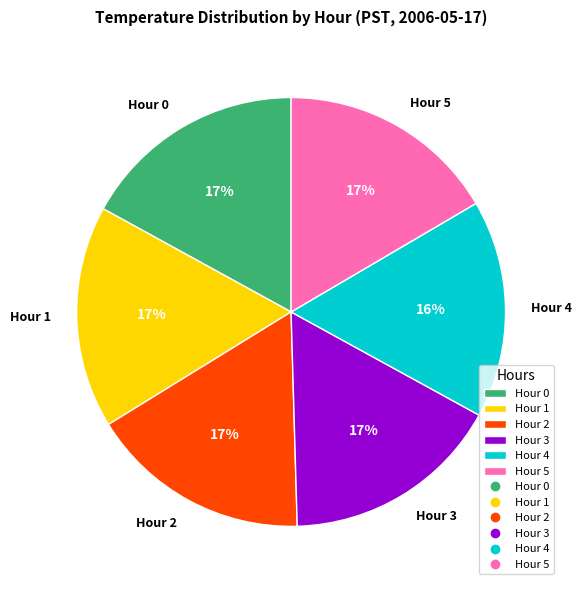

What percentage is the Hour 5 slice, to the nearest percent?

17%